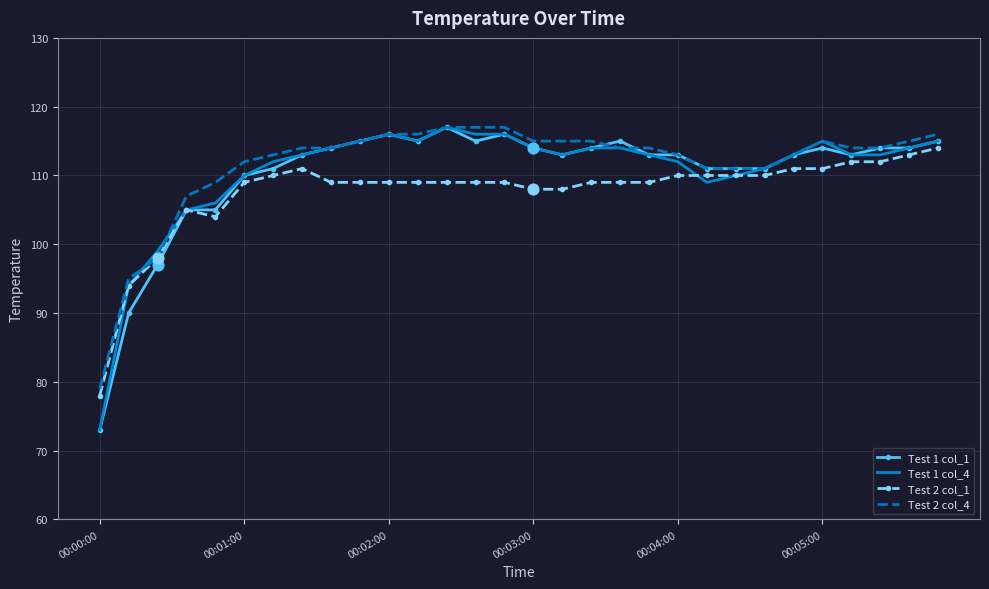

What is the highest value of the Test 2 col_1 series?

114